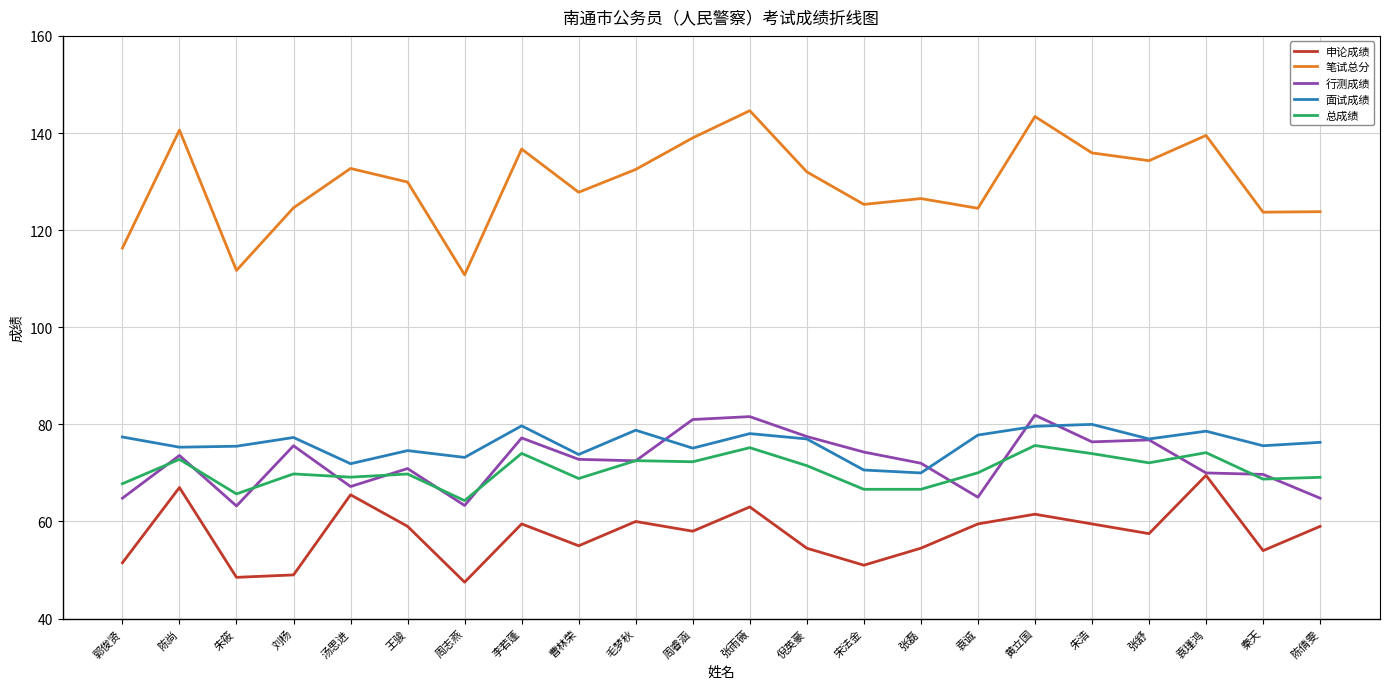

True or false: 笔试总分 and 总成绩 intersect in this chart.

False